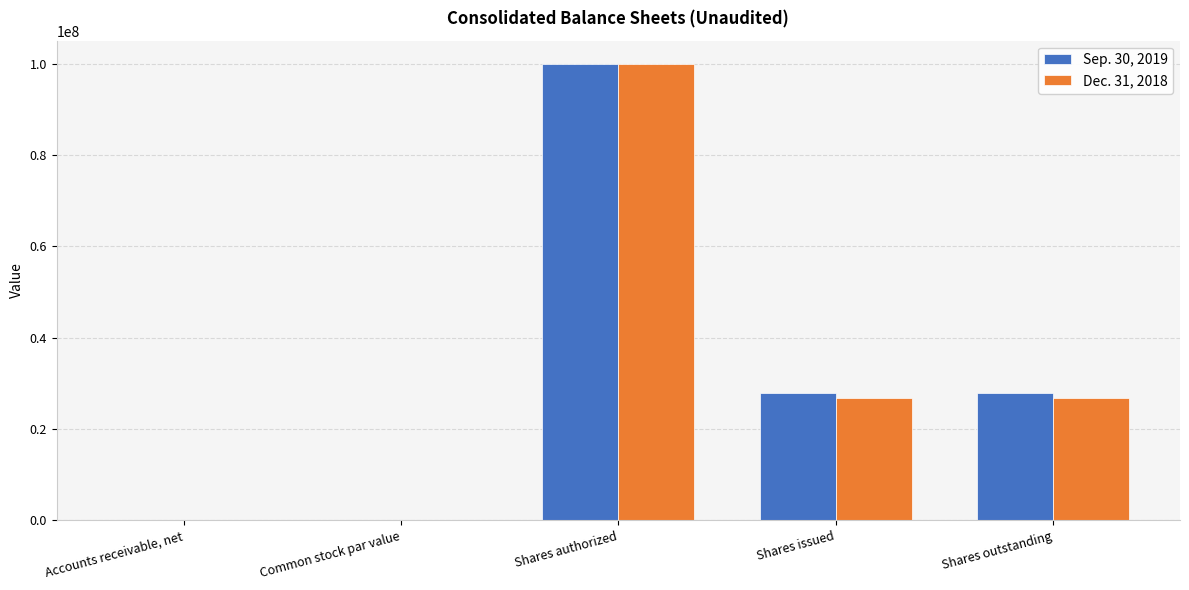

What is the sum of all Sep. 30, 2019 values?

155626880.0